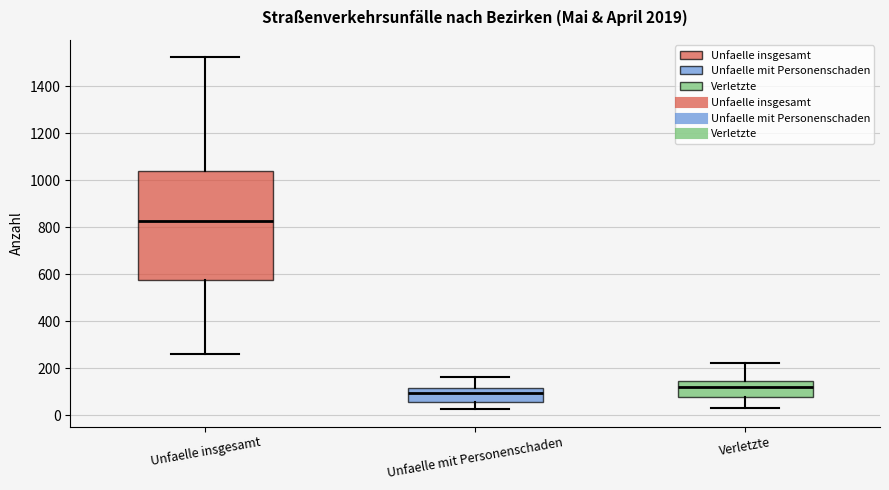

Which box's median line is the lowest?

Unfaelle mit Personenschaden